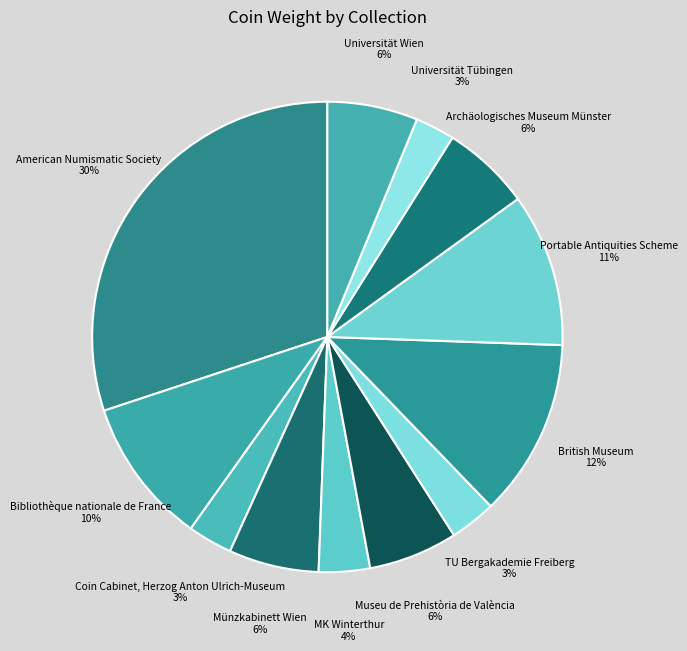

What is the largest slice in the pie chart?

American Numismatic Society